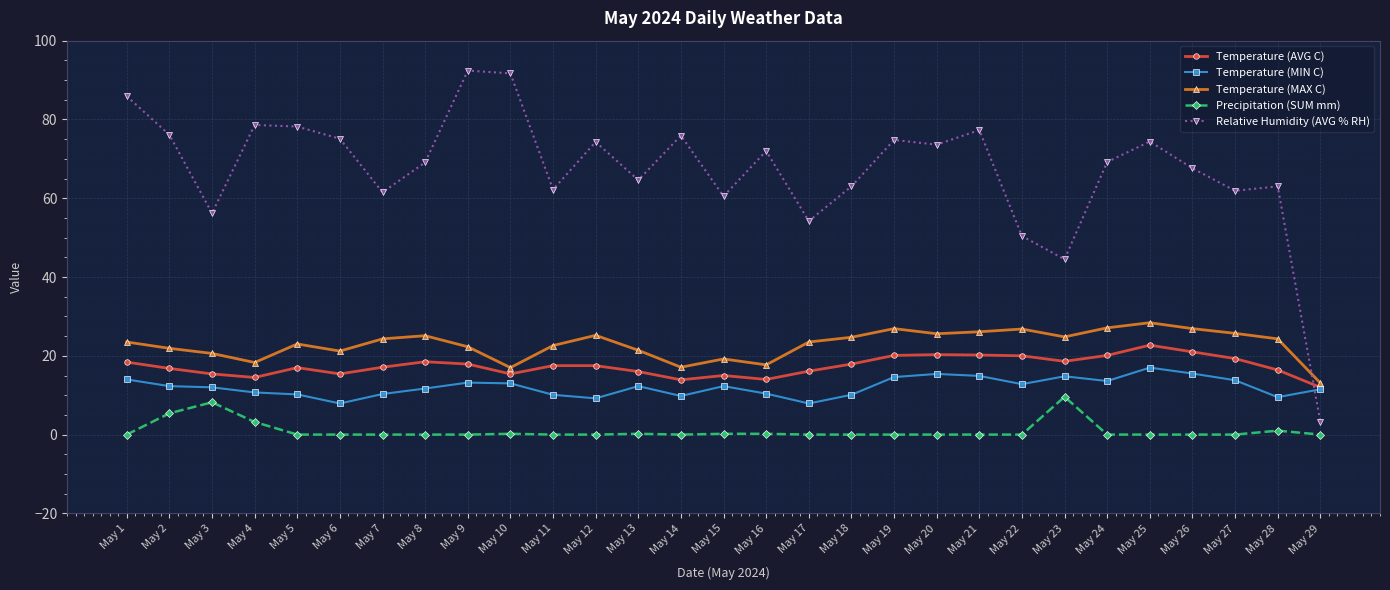

Between May 16 and May 26, which series saw the biggest shift?

Temperature (MAX C)